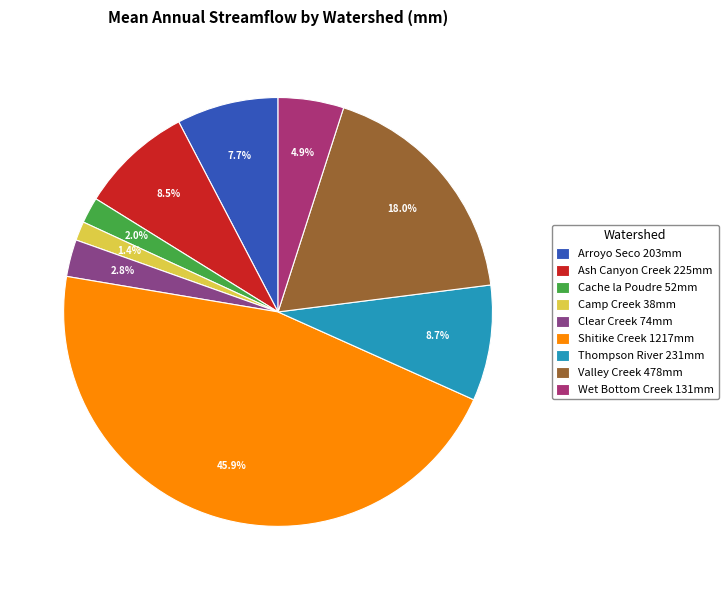

Is Ash Canyon Creek the majority of the pie?

No